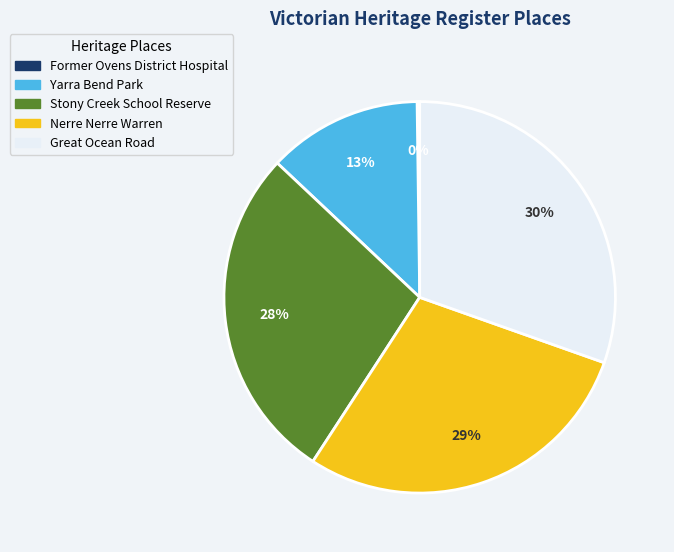

Is there any slice that represents more than half of the pie?

No